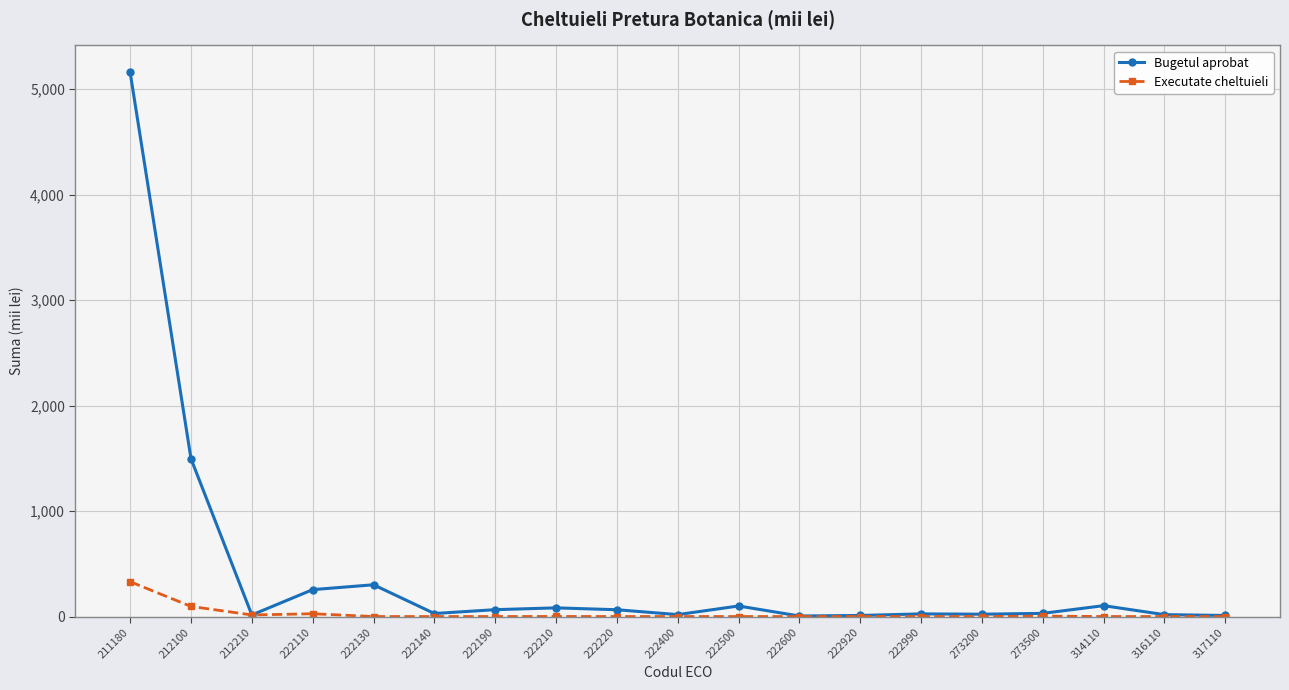

Rank the series by their average value, from highest to lowest.

Bugetul aprobat, Executate cheltuieli